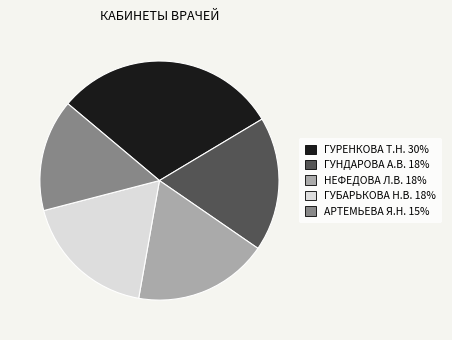

Which category has the biggest portion of the pie?

ГУРЕНКОВА Т.Н.